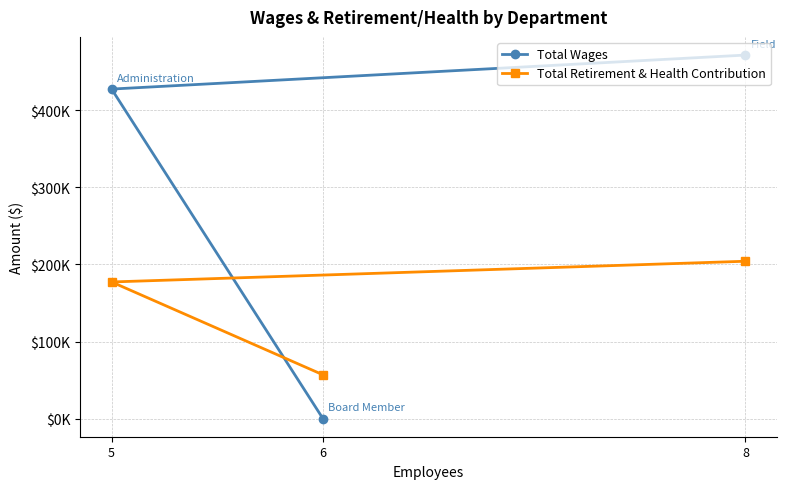

How many values in Total Wages are above zero?

2